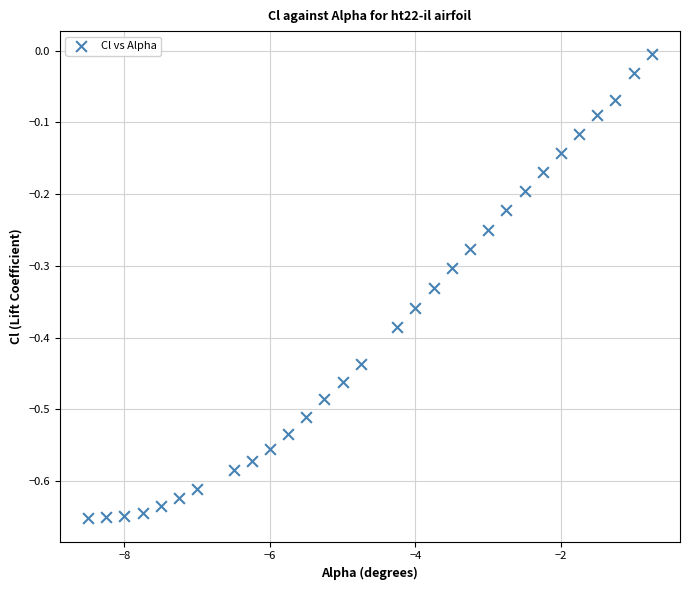

What is the range of X values (max minus min)?

7.8